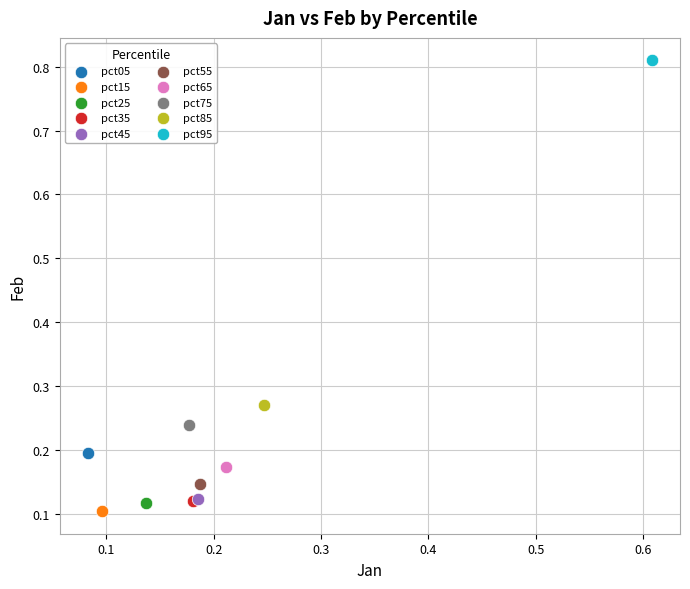

What are all the series names shown in the legend?

pct05, pct15, pct25, pct35, pct45, pct55, pct65, pct75, pct85, pct95